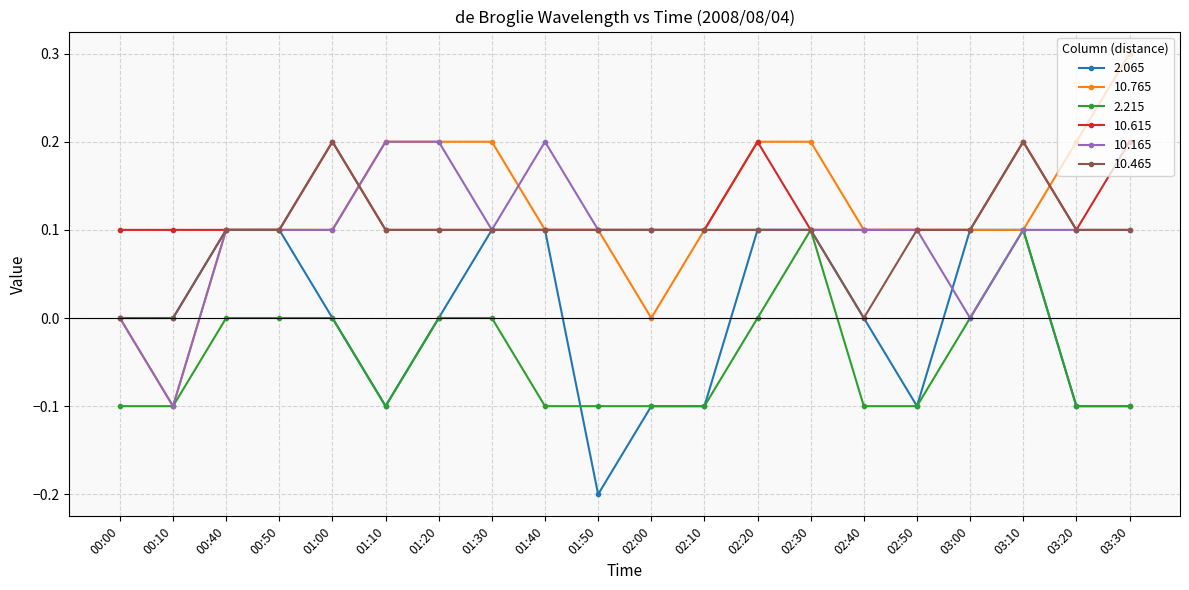

What is the label of the 3rd point from the left?

00:40